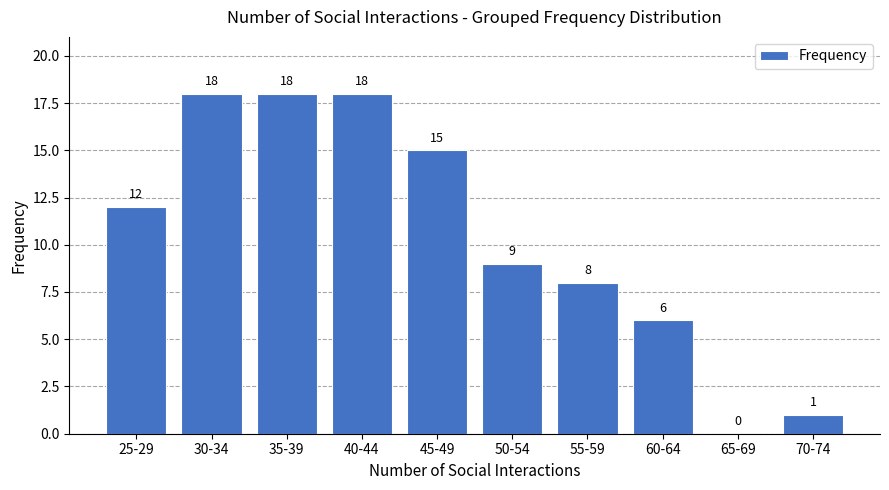

Reading left to right, extract all data points from this chart.

25-29=12	30-34=18	35-39=18	40-44=18	45-49=15	50-54=9	55-59=8	60-64=6	65-69=0	70-74=1